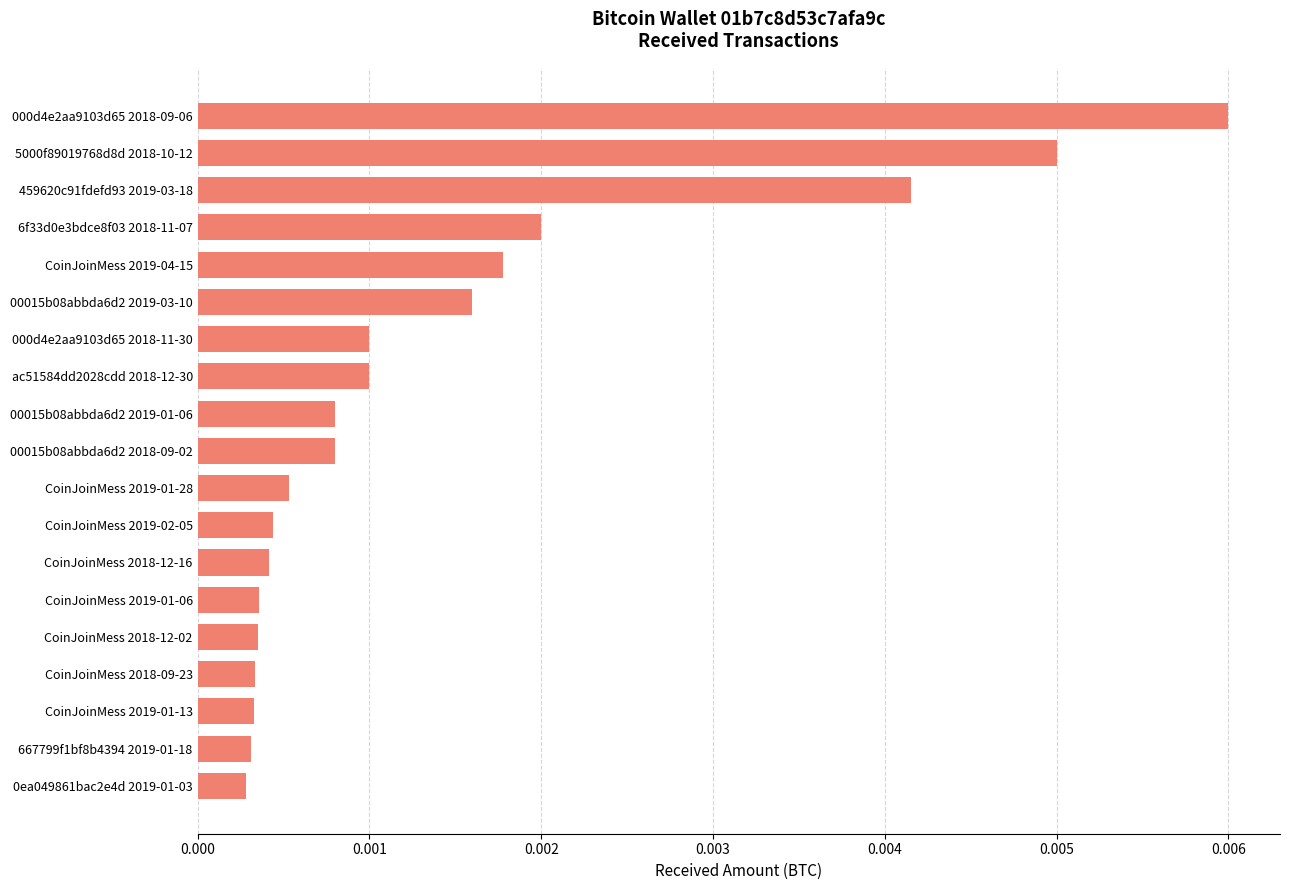

How many series are shown in this chart?

1